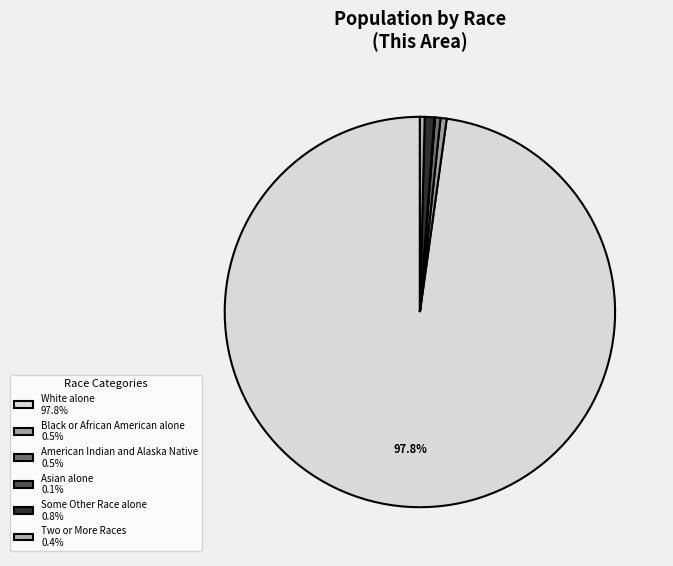

To the nearest percent, what is the combined percentage of White alone and American Indian and Alaska Native?

98%